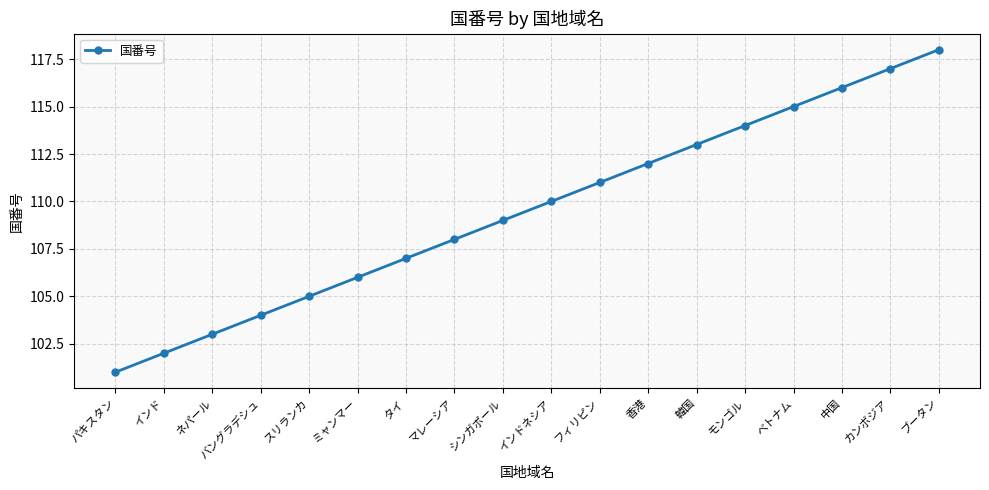

List the labels in order of value, smallest first.

パキスタン, インド, ネパール, バングラデシュ, スリランカ, ミャンマー, タイ, マレーシア, シンガポール, インドネシア, フィリピン, 香港, 韓国, モンゴル, ベトナム, 中国, カンボジア, ブータン